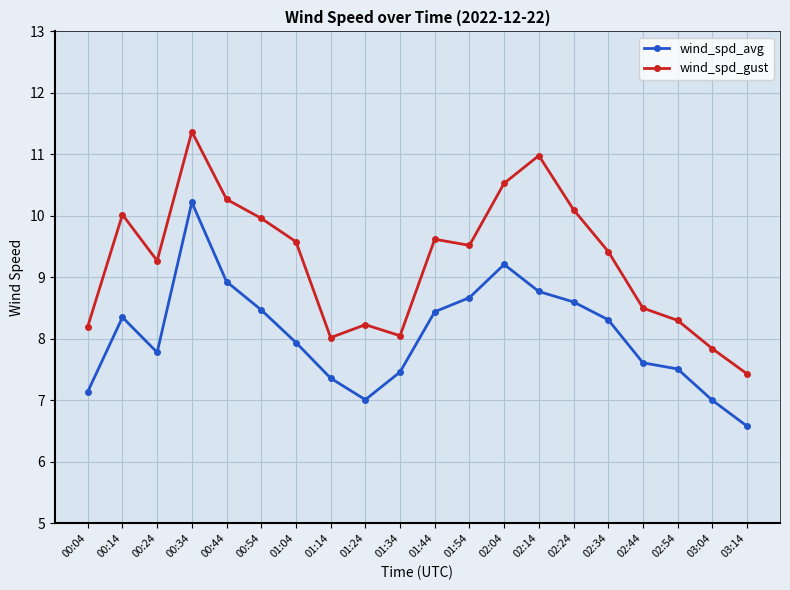

Between 01:04 and 02:54, which series saw the biggest shift?

wind_spd_gust